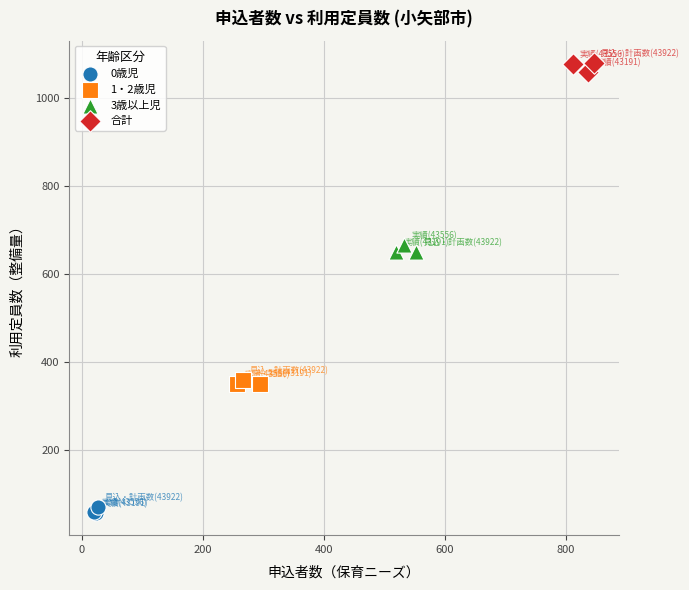

Which series reaches the maximum Y coordinate?

合計